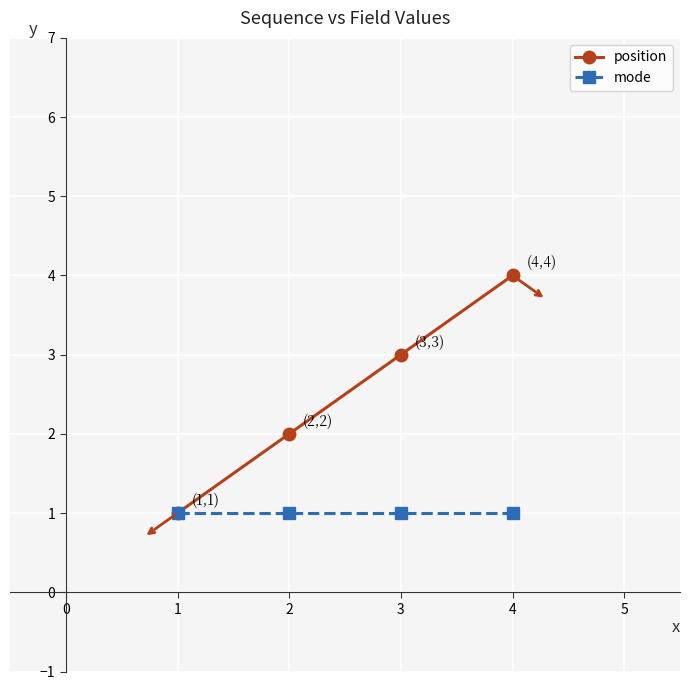

How many distinct data groups are displayed?

2